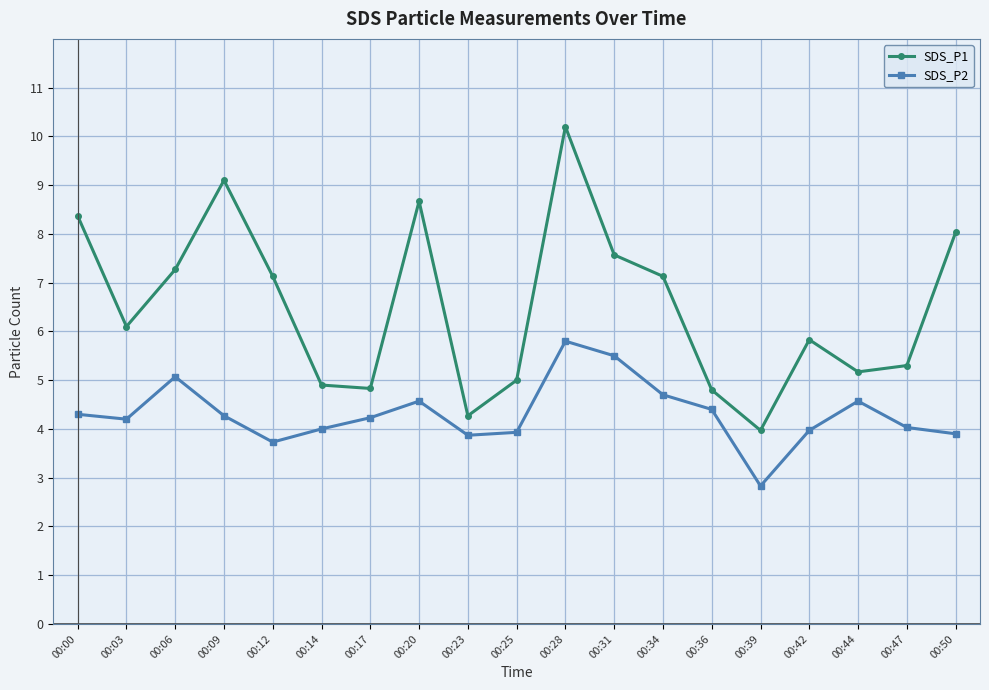

List the series in order of their peak value, highest first.

SDS_P1, SDS_P2